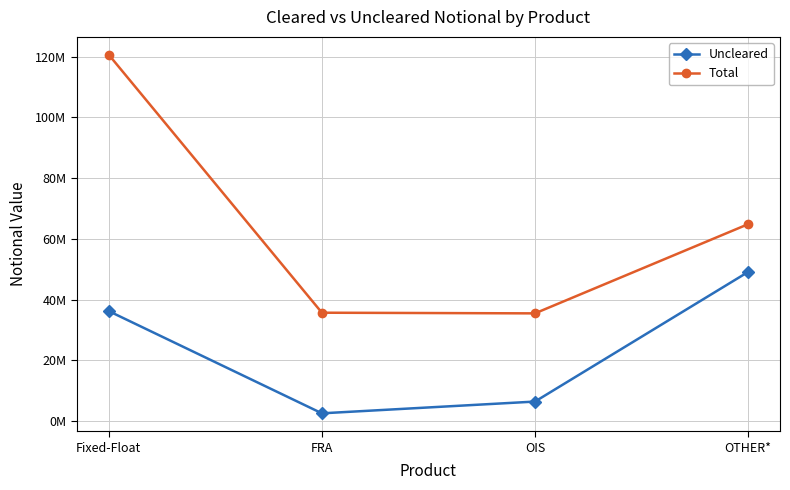

Which label corresponds to the largest value in the chart?

Fixed-Float